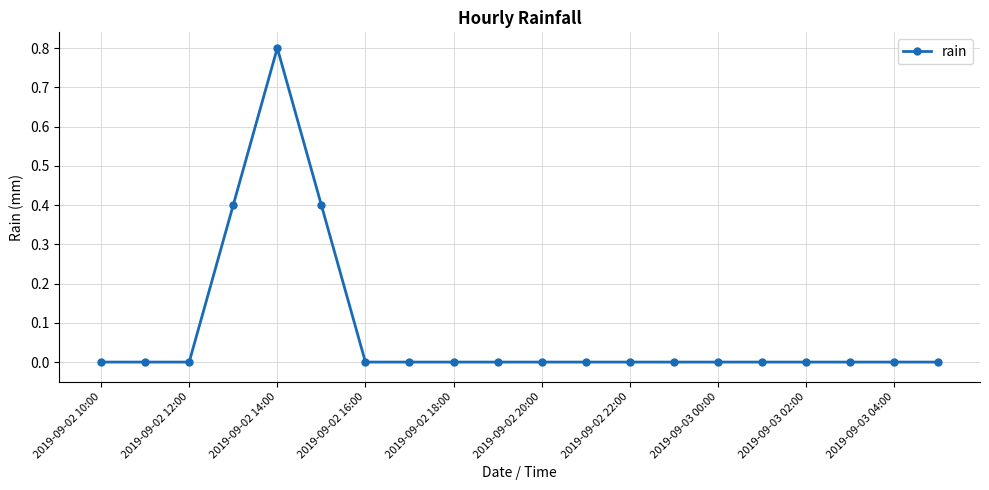

How many lines are shown in the chart?

1